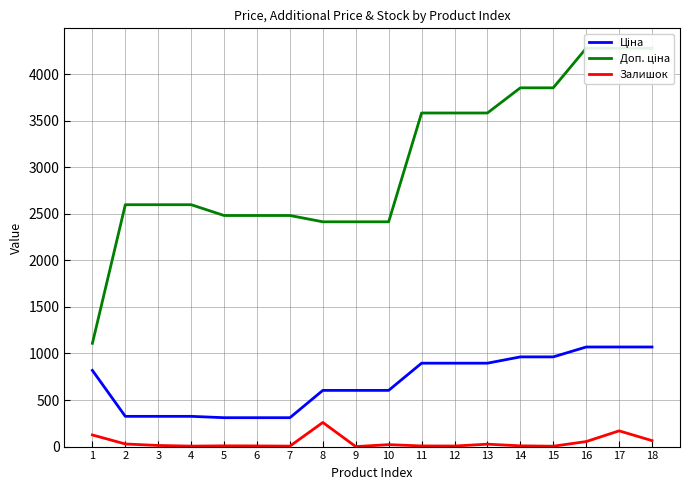

What is the sum of the Доп. ціна values at 15 and 4?

6452.4